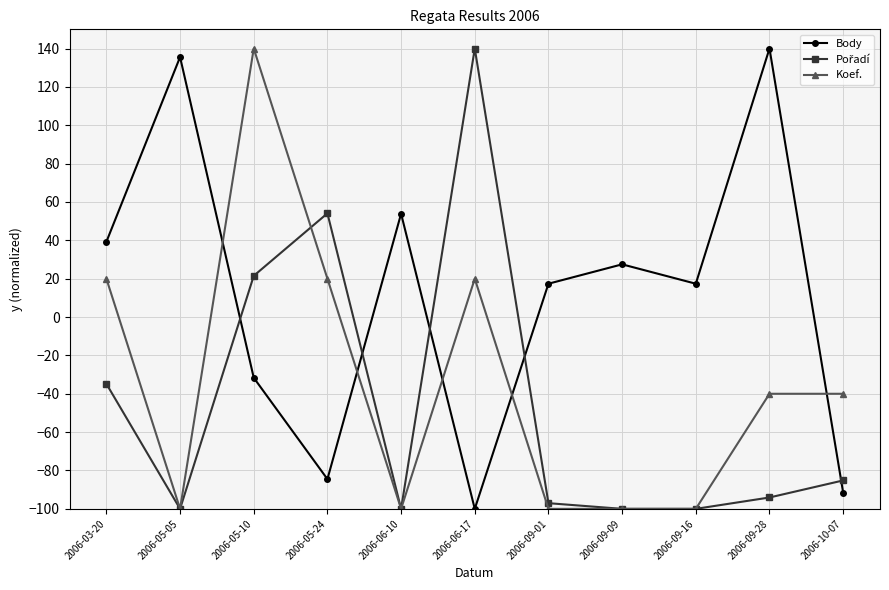

At which category is the sum across all series the highest?

2006-05-10